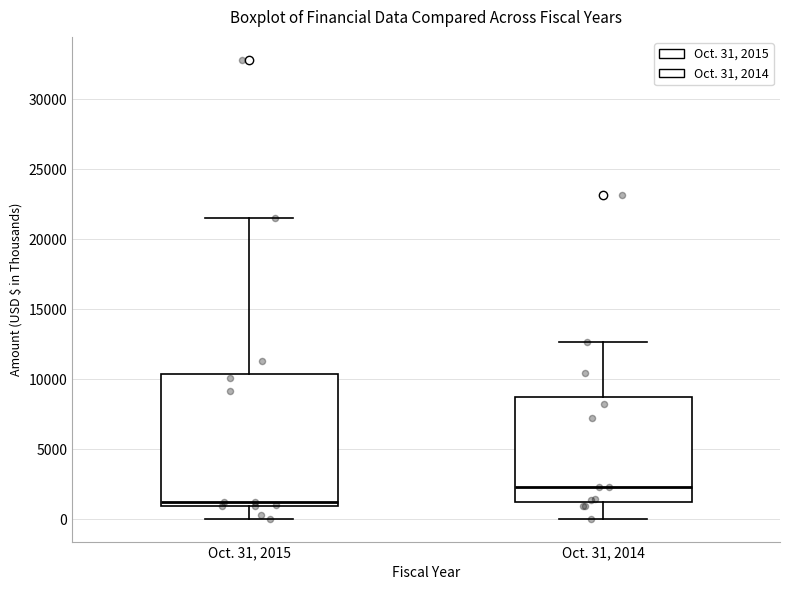

Comparing the boxes themselves (not the whiskers), which one is the tallest?

Oct. 31, 2015